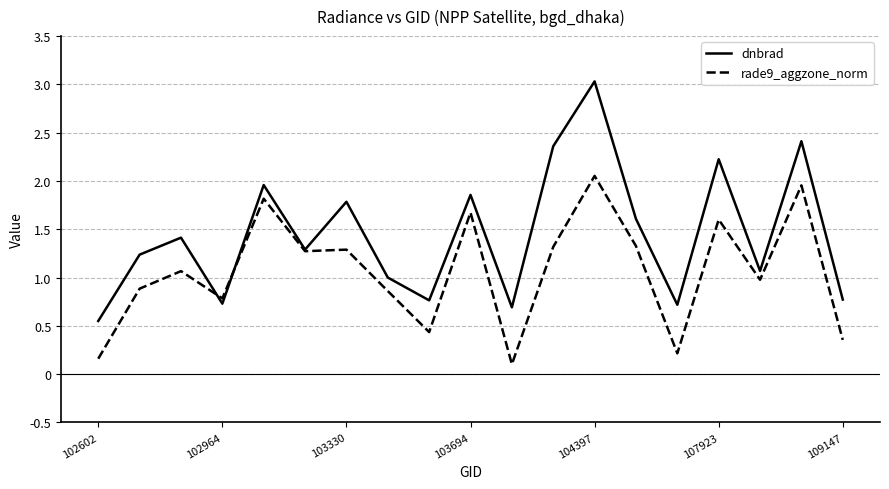

List the series in order of their overall mean, highest first.

dnbrad, rade9_aggzone_norm